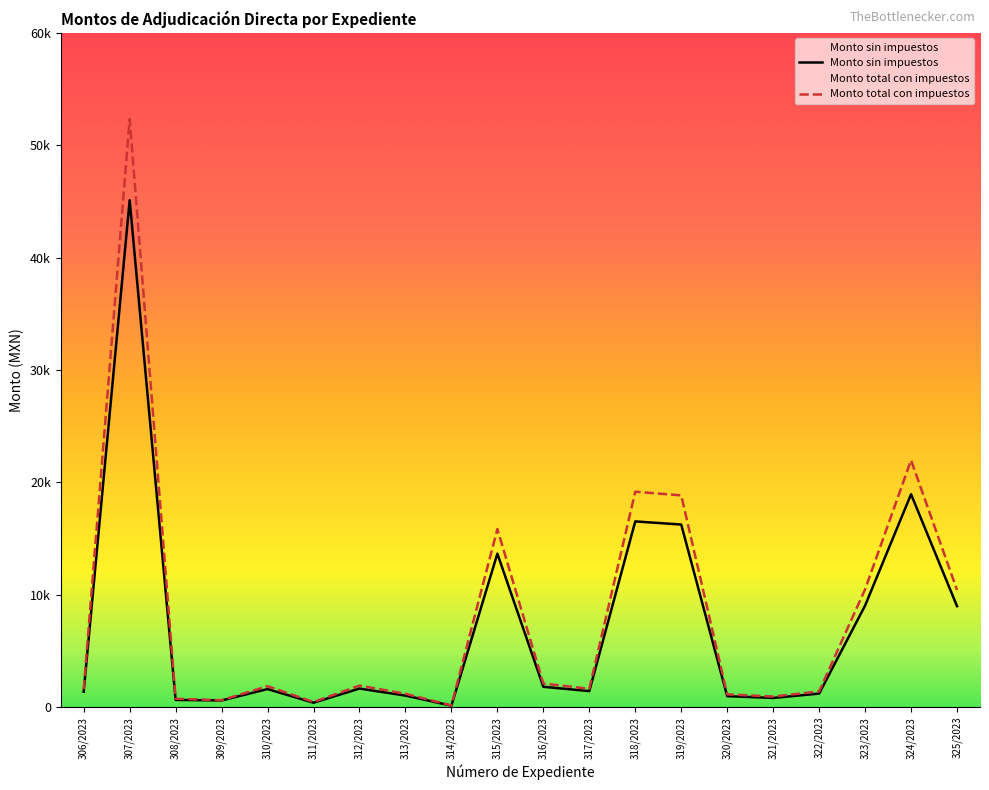

True or false: Monto total con impuestos and Monto sin impuestos intersect in this chart.

False